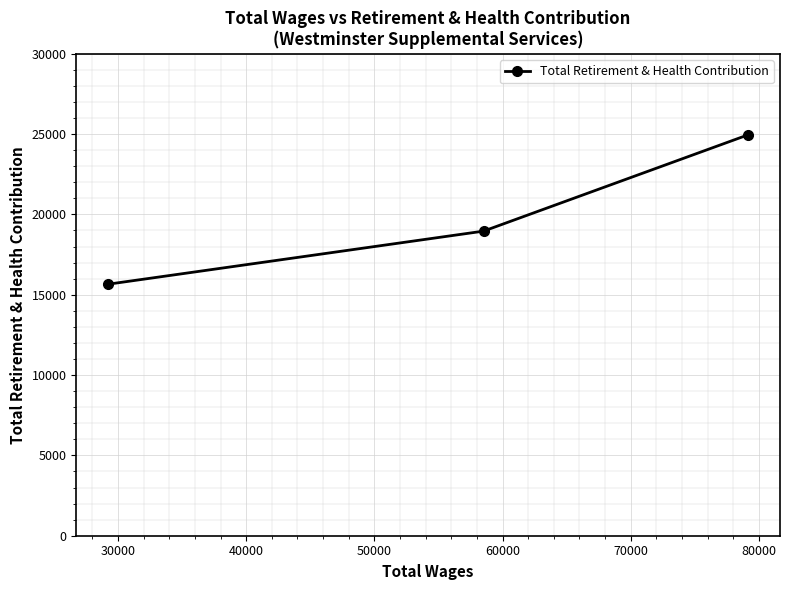

Reading left to right, transcribe all the data shown in this chart.

15657	18959	24952